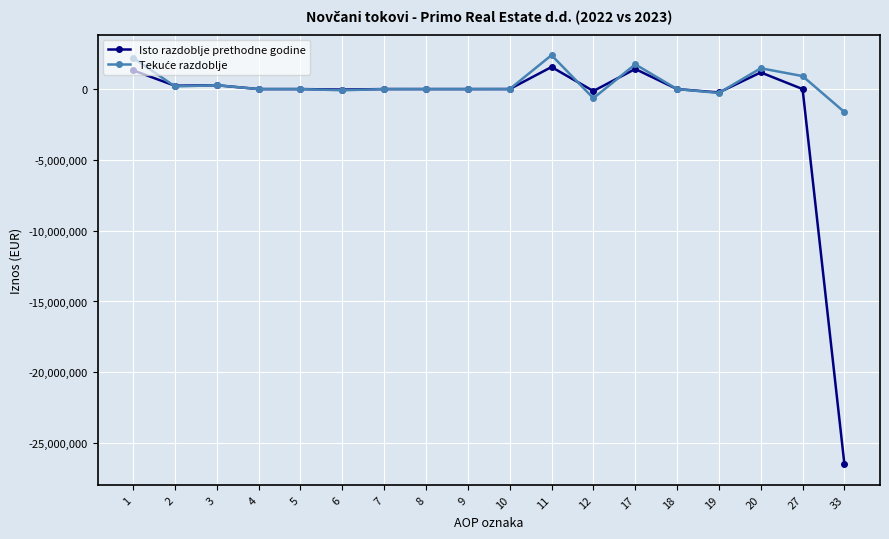

True or false: Isto razdoblje prethodne godine has more than 2 points higher than both neighbors.

True